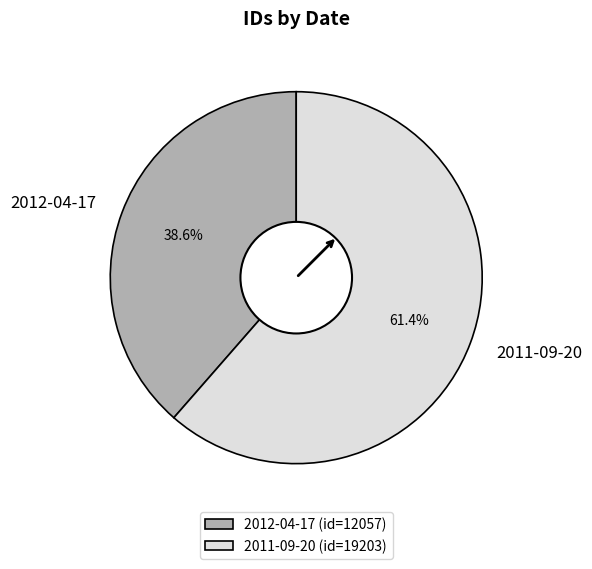

To the nearest percent, what is the average slice percentage?

50%